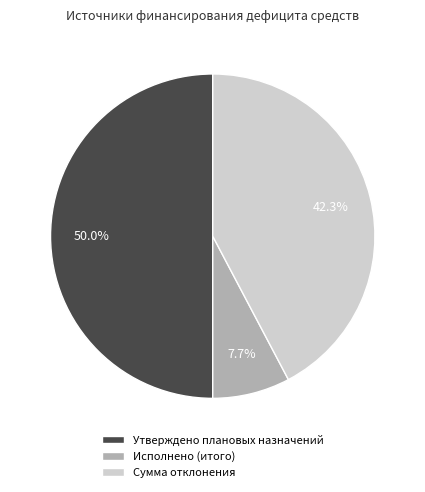

How many slices are in this pie chart?

3